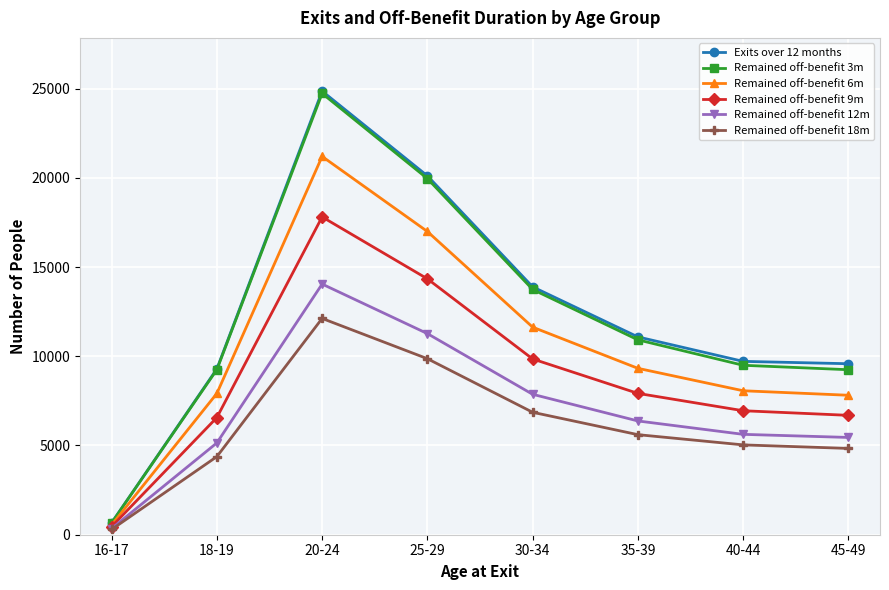

What is the value of the Remained off-benefit 6m point at the 3rd from the left?

21198